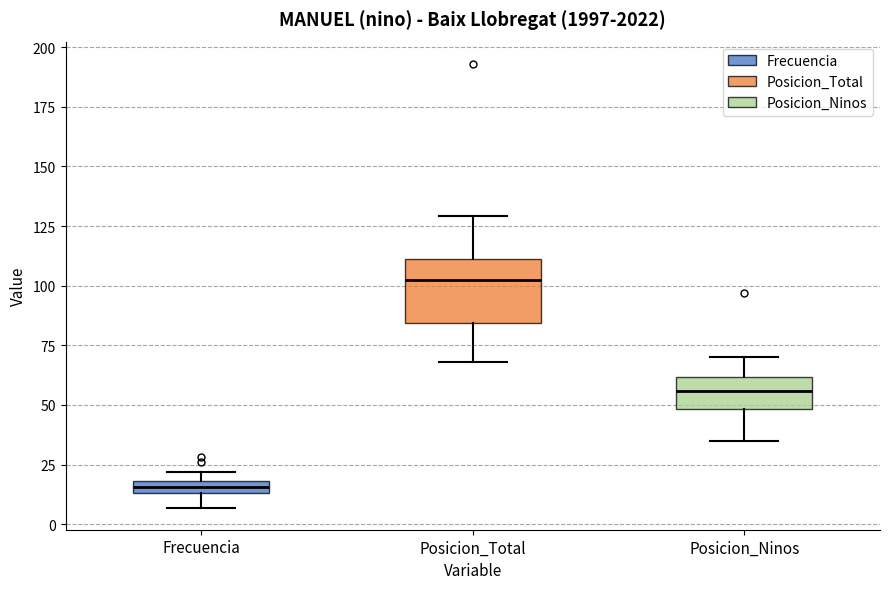

Where is the lower edge of the box for Posicion_Ninos on the y-axis? The values are not printed on the chart, so give them approximately, as read against the axis.

50